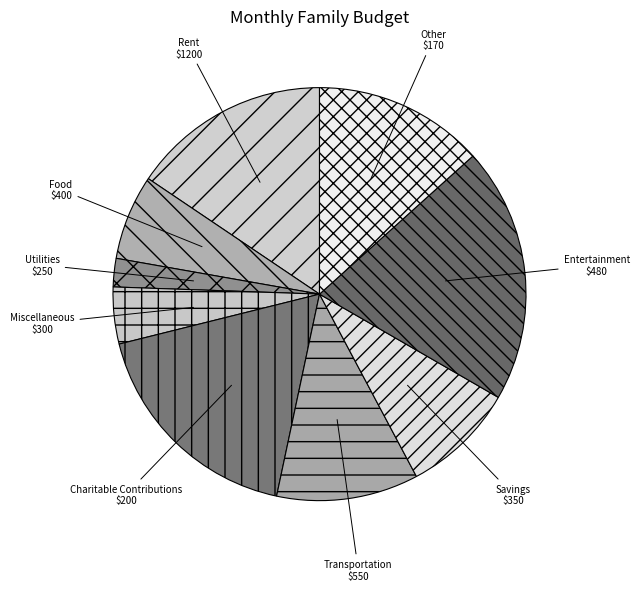

The Utilities $250 slice represents 2% of the pie. True or false?

True